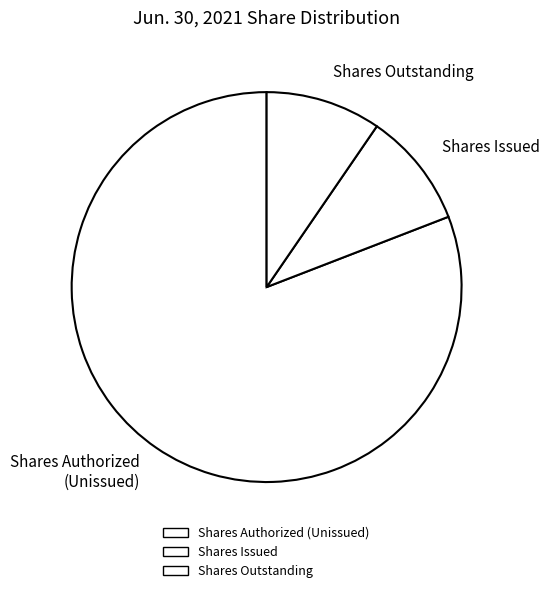

Is it true that Shares Outstanding is 19% of the pie?

False